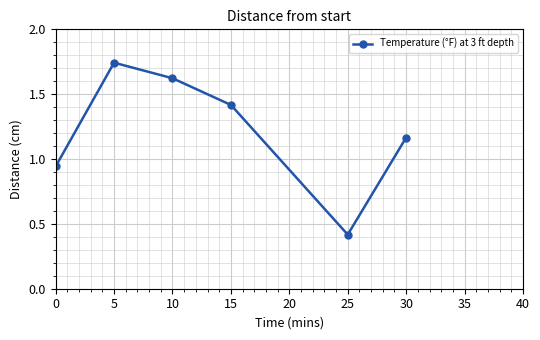

True or false: the data shows 0.6 at 15.

False